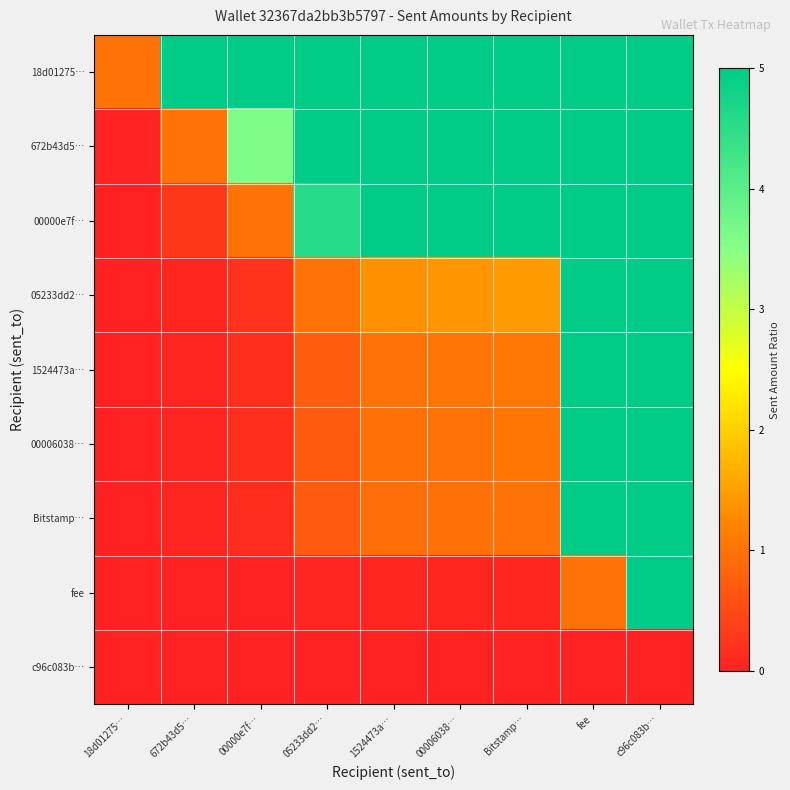

How many distinct data groups are displayed?

9